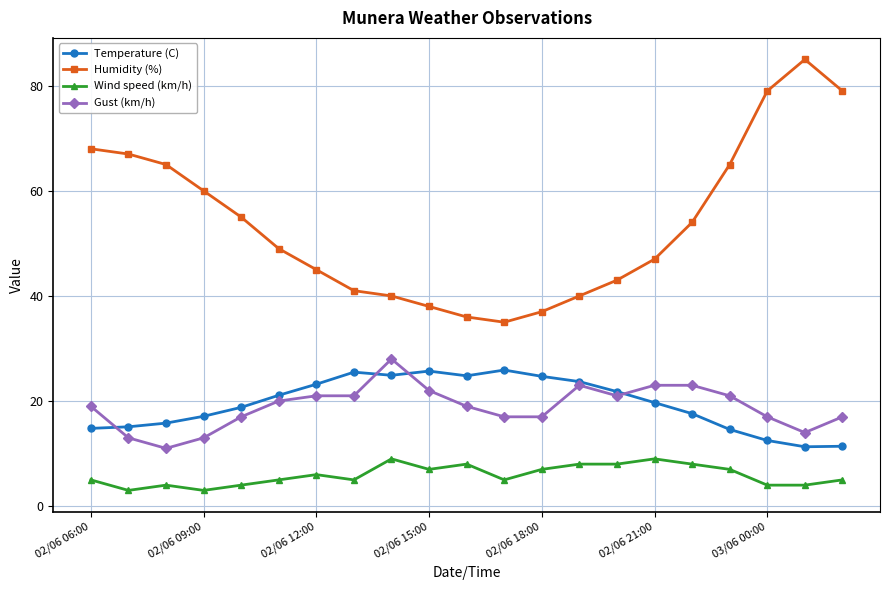

How many lines are shown in the chart?

4